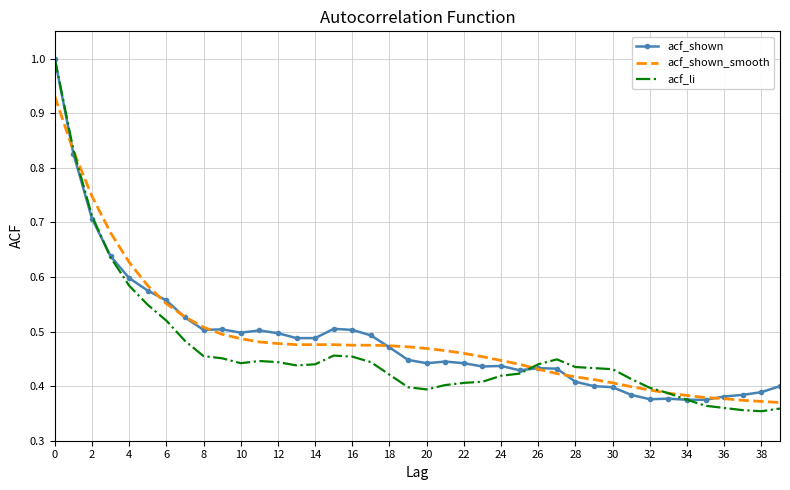

What is the highest value of the acf_shown series?

1.0